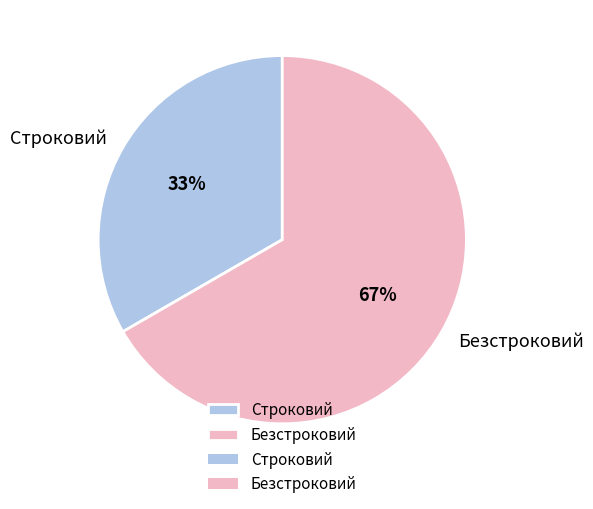

What is the largest slice in the pie chart?

Безстроковий